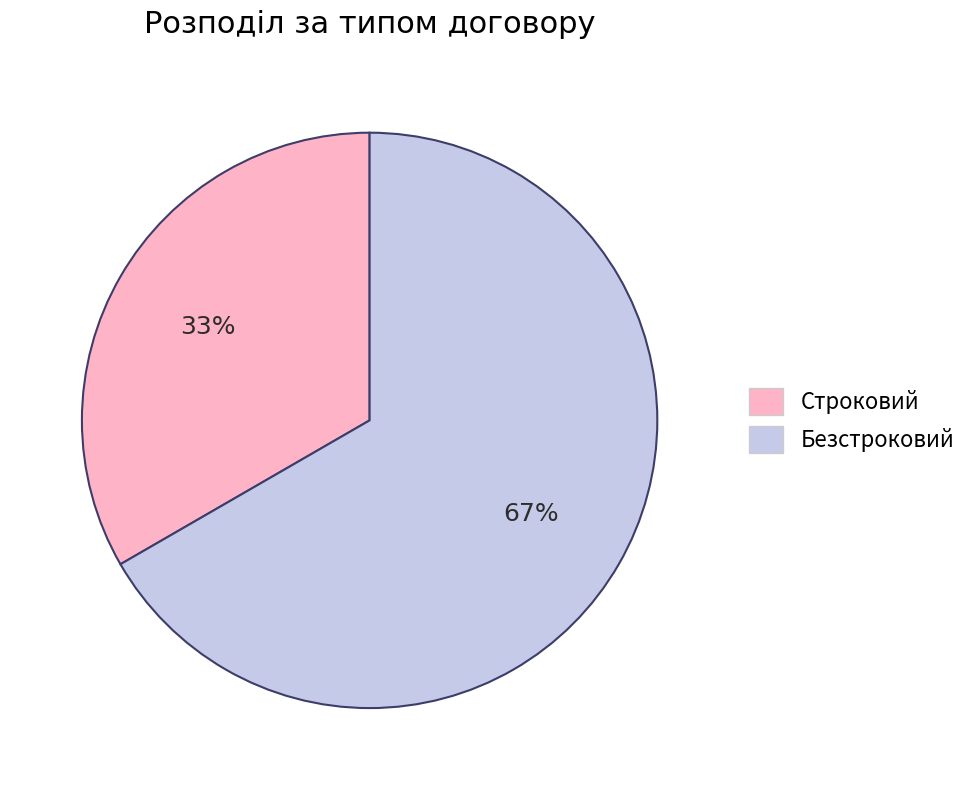

Between Безстроковий and Строковий, which is larger?

Безстроковий